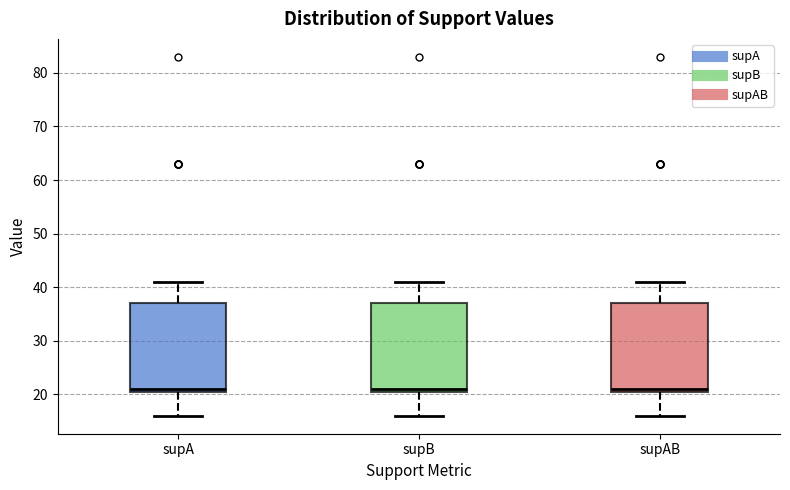

Reading left to right, read every box against the y-axis: the position of its median line, the range the box covers, and the ends of its whiskers. The values are not printed on the chart, so give them approximately, as read against the axis.

supA: median 21 (just above the box's lower edge), box 21 to 37, whiskers 16 to 41
supB: median 21 (just above the box's lower edge), box 21 to 37, whiskers 16 to 41
supAB: median 21 (just above the box's lower edge), box 21 to 37, whiskers 16 to 41